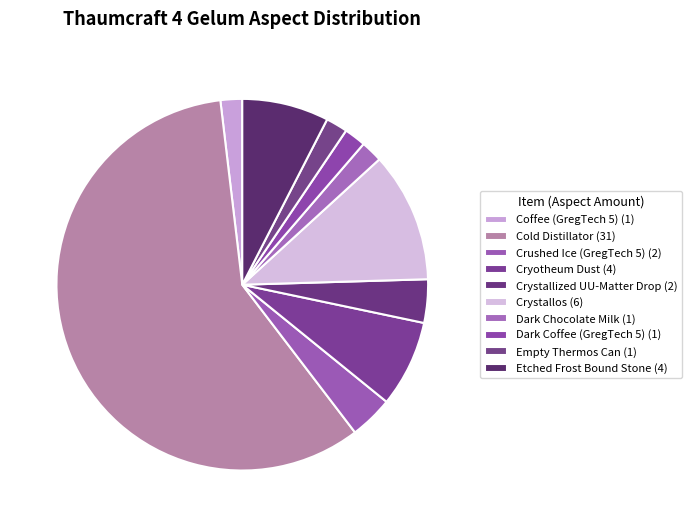

How many segments does this pie chart have?

10